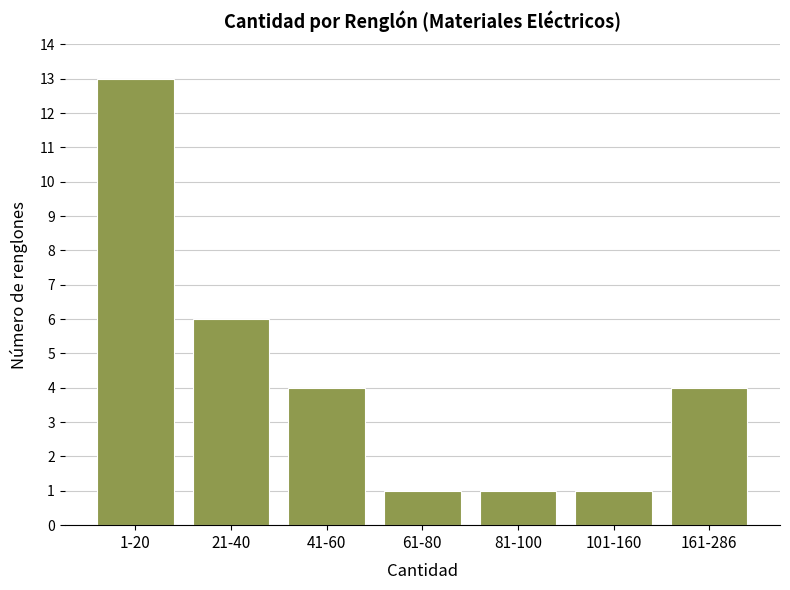

Reading left to right, extract all data points from this chart.

1-20=13	21-40=6	41-60=4	61-80=1	81-100=1	101-160=1	161-286=4